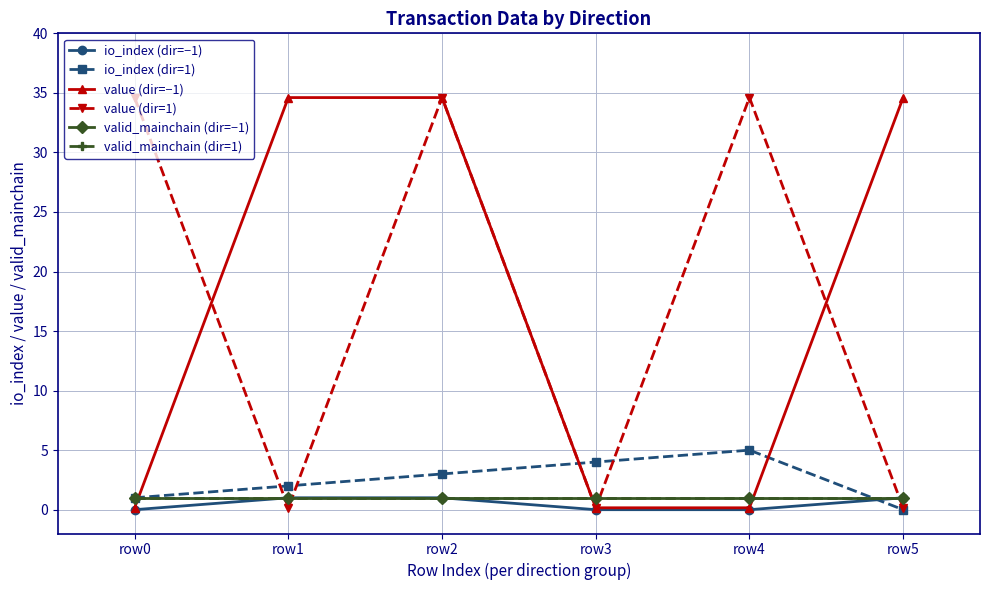

Is this an area chart (filled region under the line)?

No